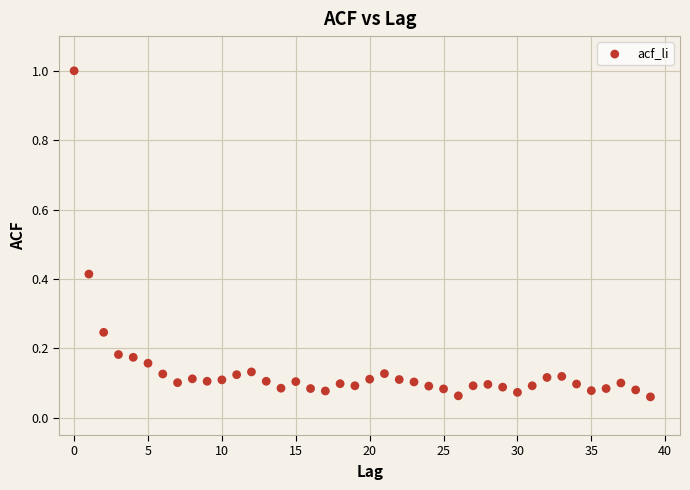

What is the range of Y values (max minus min)?

0.9